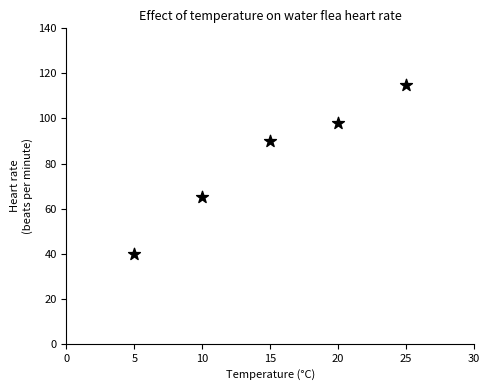

What is the average Y value?

82